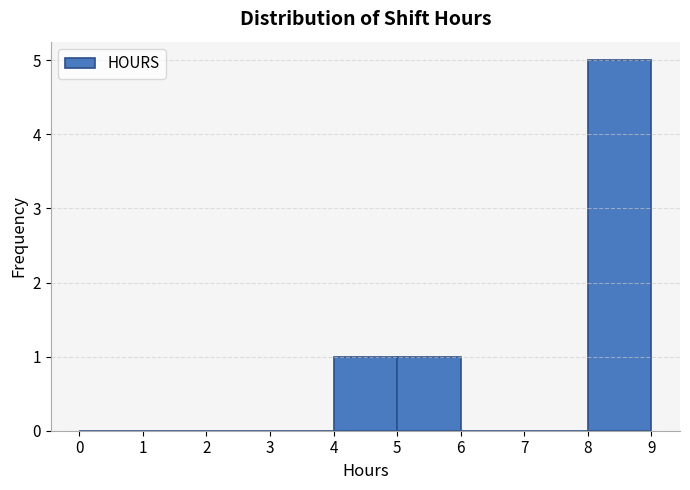

Over which range of the x-axis is the bar tallest?

8 to 9